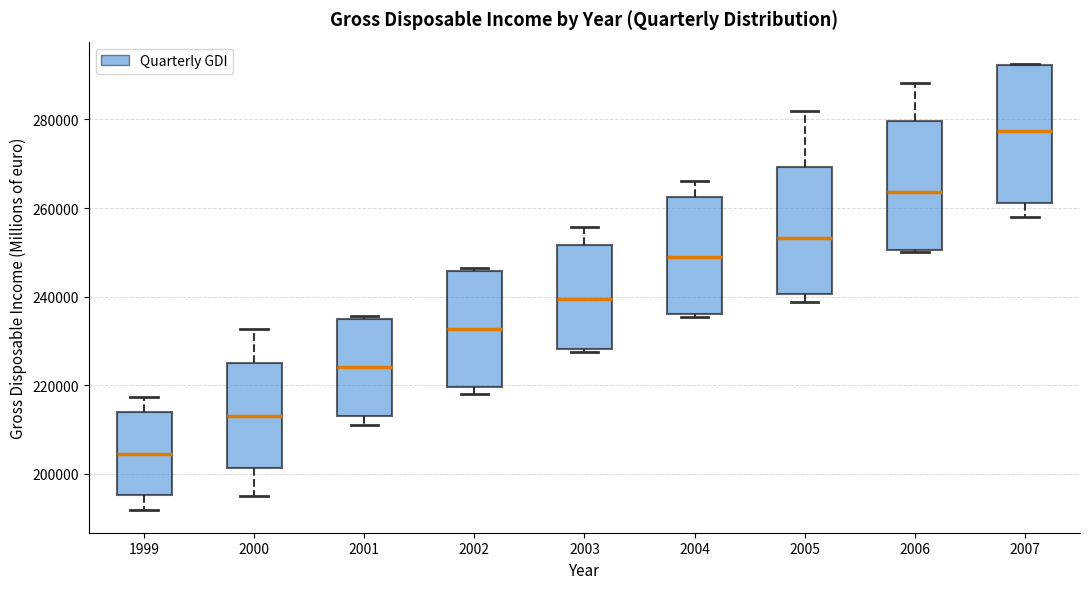

Where is the lower edge of the box at x = 2006 on the y-axis? The values are not printed on the chart, so give them approximately, as read against the axis.

250000